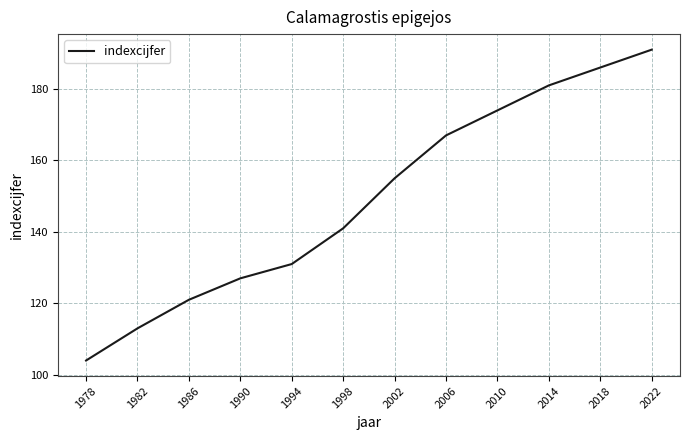

Read the value at 1998, to the nearest 10.

140